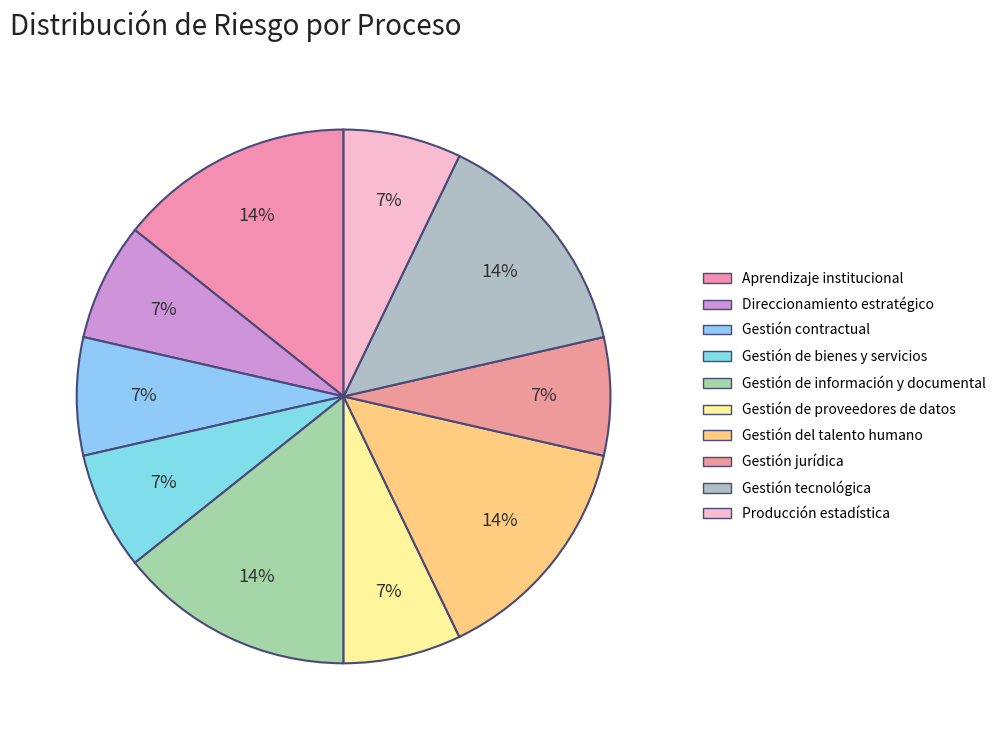

To the nearest percent, what is the combined percentage of Gestión jurídica and Gestión contractual?

14%